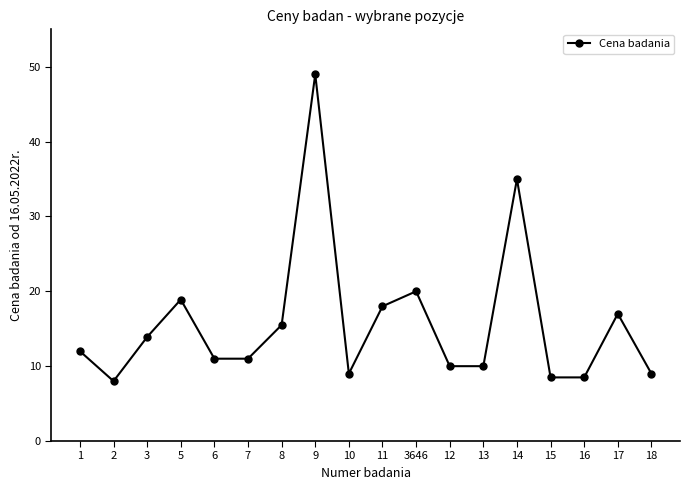

The value at 1 is 12.0. True or false?

True